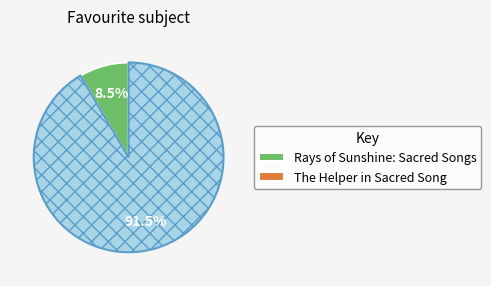

Which category has the biggest portion of the pie?

The Helper in Sacred Song